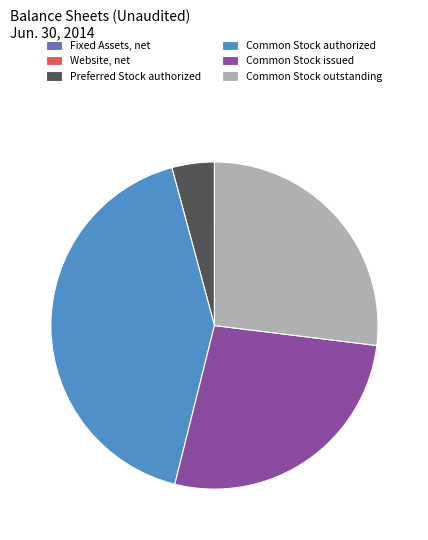

Is it true that Common Stock issued is 42% of the pie?

False